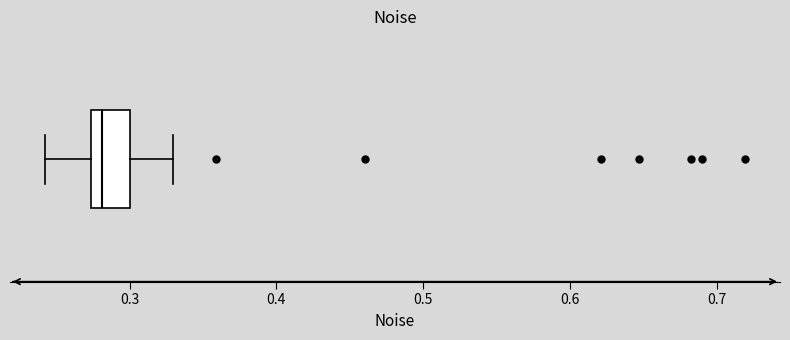

Transcribe this box plot: give where the median line is, the range the box spans, and where the two whiskers end, as read against the x-axis. The values are not printed on the chart, so give them approximately, as read against the axis.

median 0.28, box 0.27 to 0.30, whiskers 0.24 to 0.33